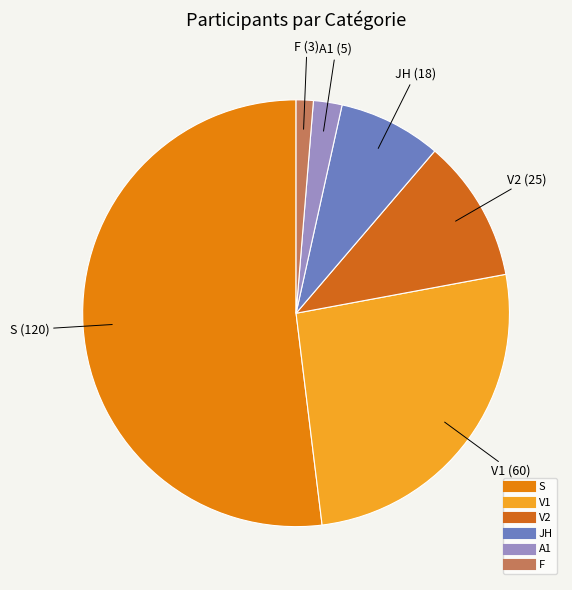

Between S and JH, which is larger?

S